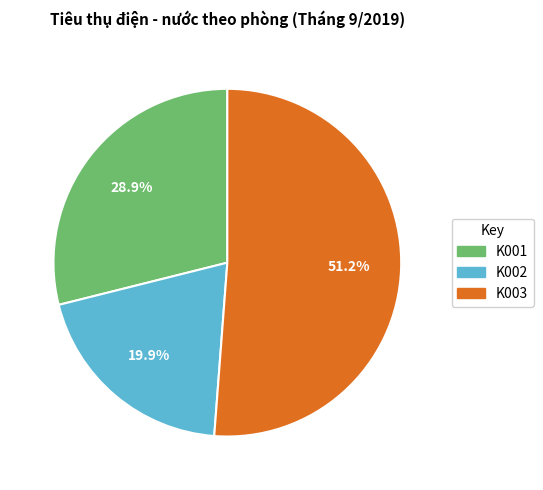

Which has a higher value, K001 or K002?

K001